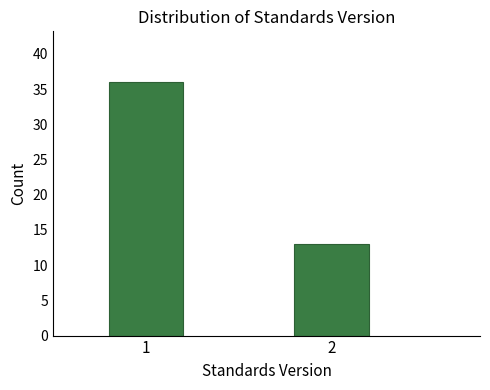

Reading right to left, what are all the values shown in this chart?

13	36